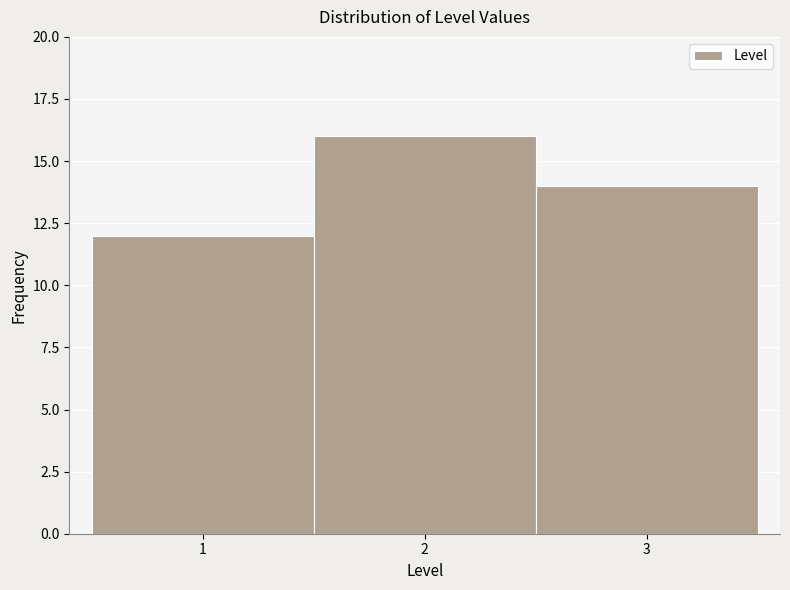

Reading left to right, transcribe this chart: for each bar, give the range it covers on the x-axis and its height. The values are not printed on the chart, so give them approximately, as read against the axis.

0.5 to 1.5: 12
1.5 to 2.5: 16
2.5 to 3.5: 14